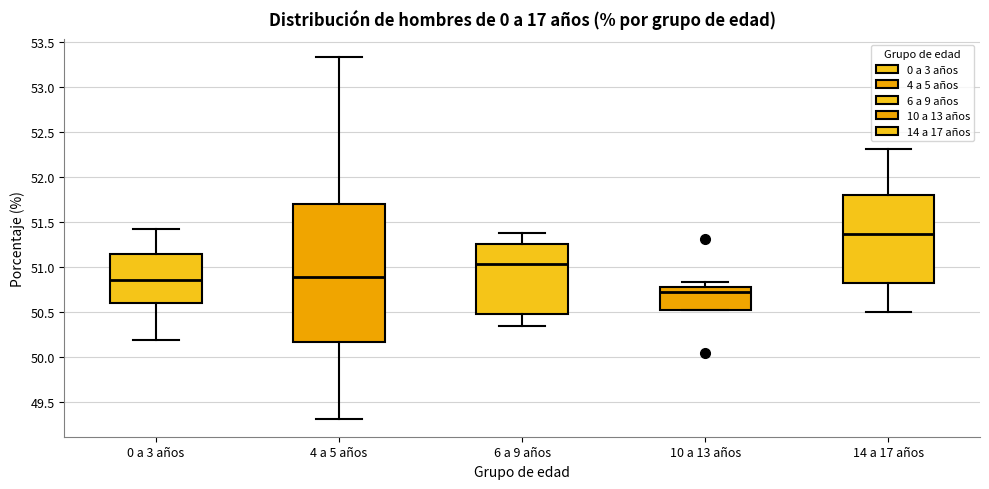

Reading left to right, transcribe this box plot: for each box, give where its median line is, the range the box spans, and where its two whiskers end, as read against the y-axis. The values are not printed on the chart, so give them approximately, as read against the axis.

0 a 3 años: median 50.85, box 50.60 to 51.15, whiskers 50.20 to 51.45
4 a 5 años: median 50.90, box 50.15 to 51.70, whiskers 49.30 to 53.35
6 a 9 años: median 51.05, box 50.50 to 51.25, whiskers 50.35 to 51.40
10 a 13 años: median 50.70, box 50.55 to 50.80, whiskers 50.50 to 50.85
14 a 17 años: median 51.35, box 50.80 to 51.80, whiskers 50.50 to 52.30